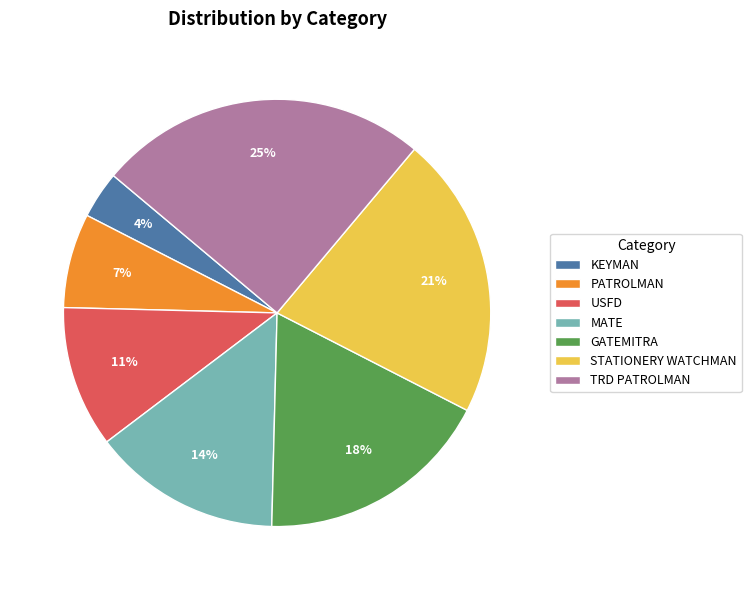

Which slice is the smallest?

KEYMAN